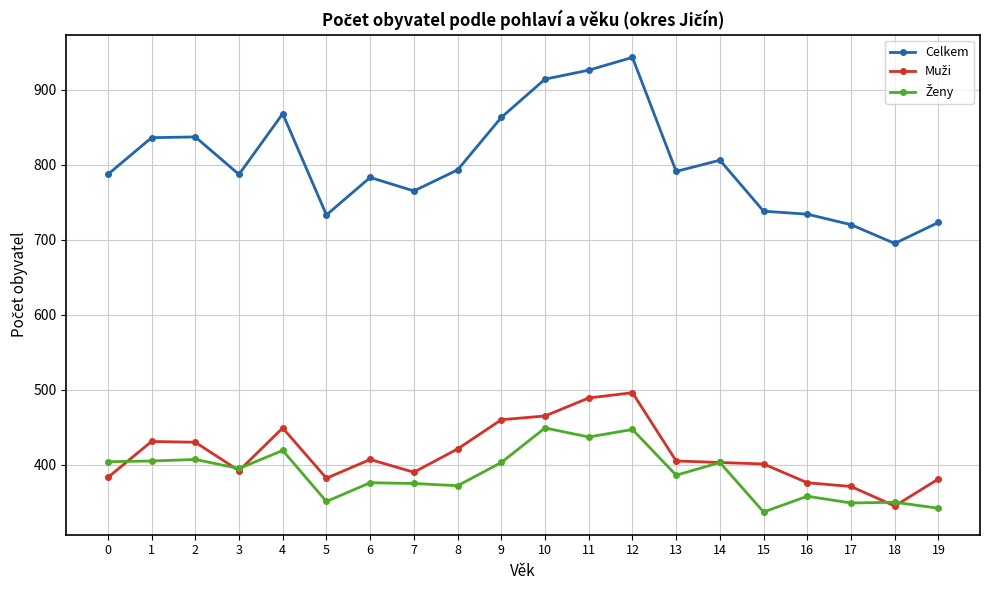

What is the difference between the maximum and second lowest values in the Celkem series?

223